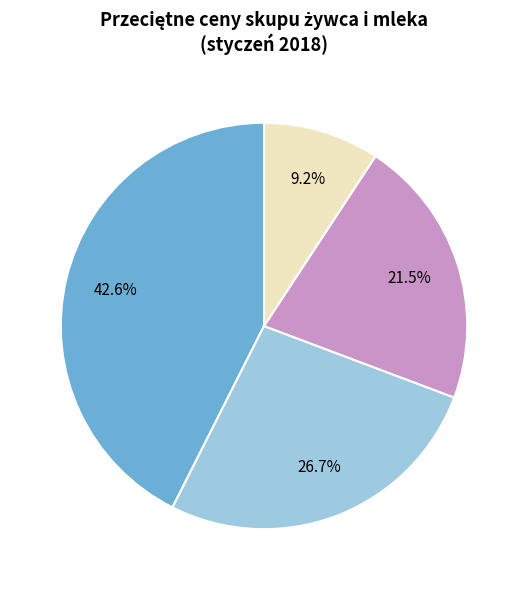

Is there a majority slice in this chart?

No